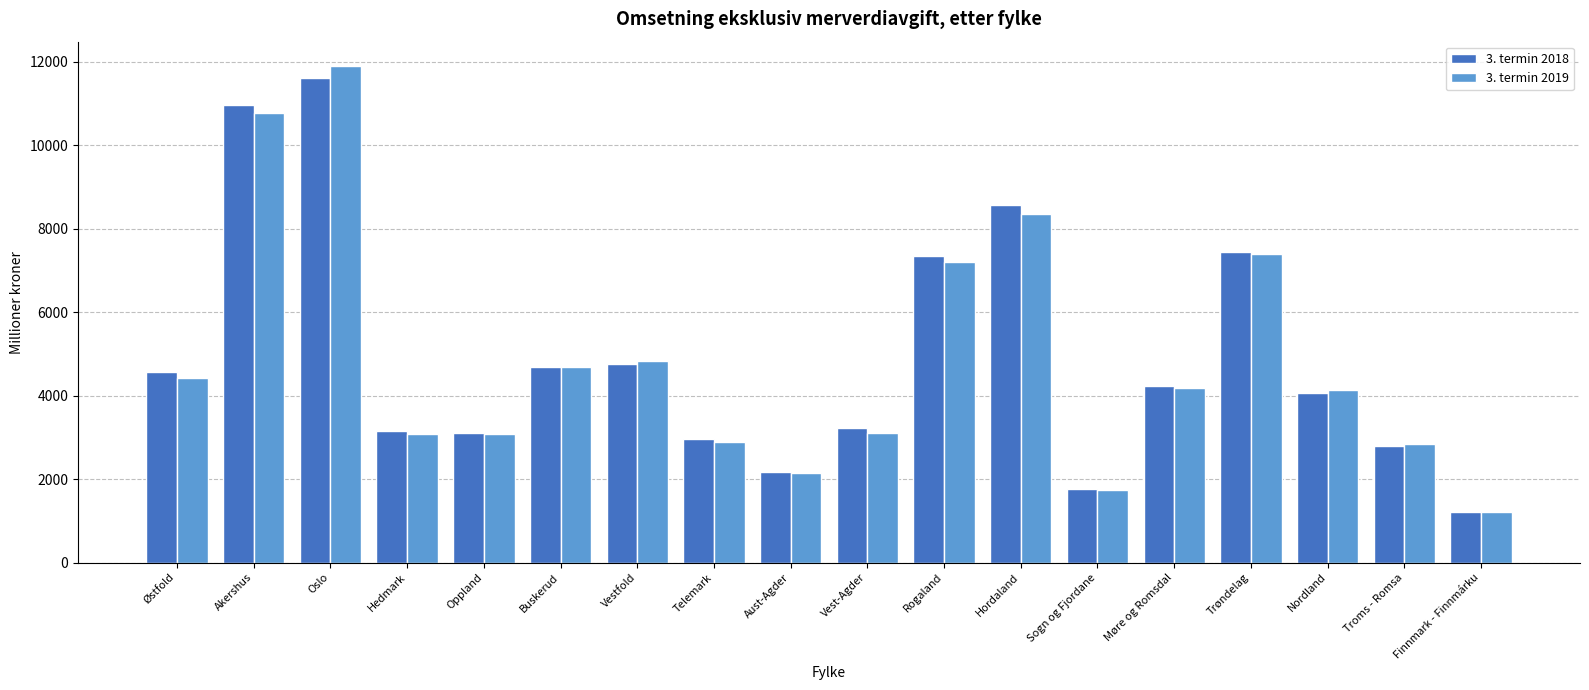

What is the greatest value displayed?

11881